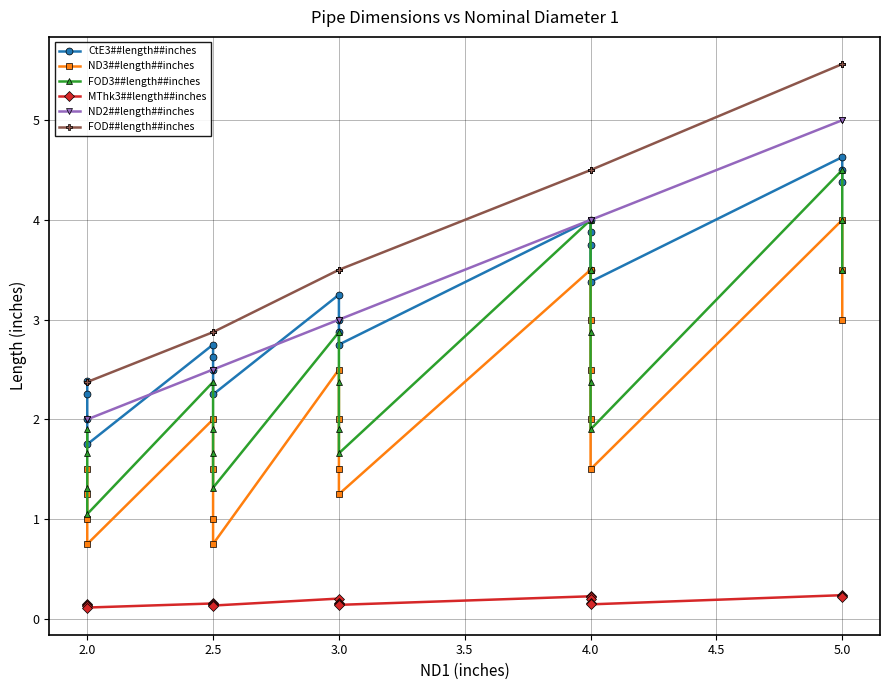

Which series has the widest spread of values?

FOD3##length##inches